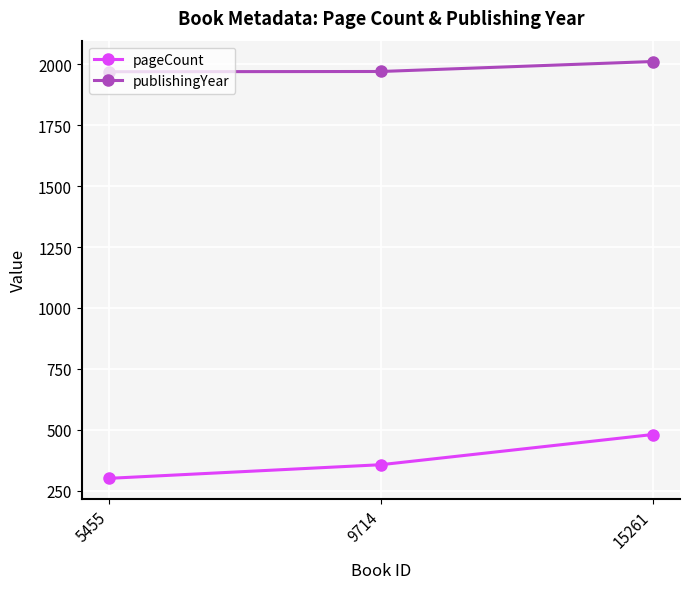

Count the pageCount values in the range 300 to 480.

3